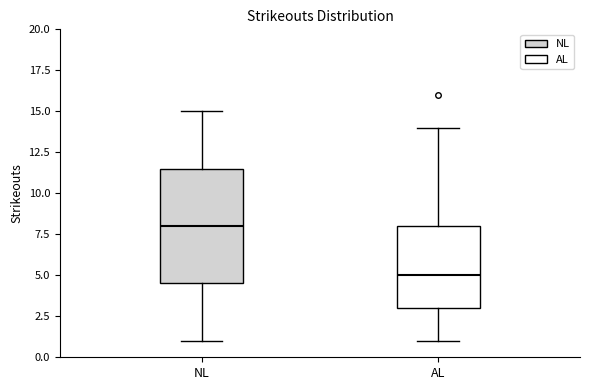

Reading left to right, transcribe this box plot: for each box, give where its median line is, the range the box spans, and where its two whiskers end, as read against the y-axis. The values are not printed on the chart, so give them approximately, as read against the axis.

NL: median 8.0, box 4.5 to 11.5, whiskers 1.0 to 15.0
AL: median 5.0, box 3.0 to 8.0, whiskers 1.0 to 14.0